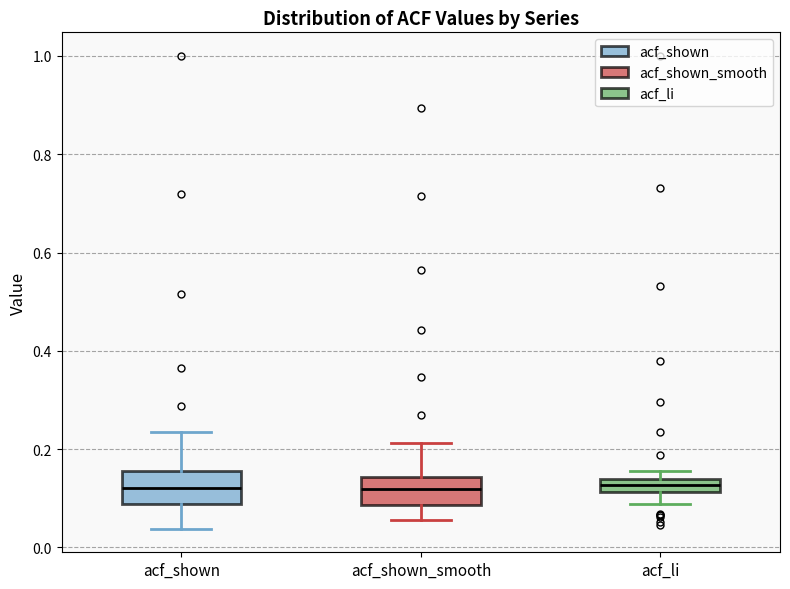

Where does the upper whisker of the box for acf_shown end on the y-axis? The values are not printed on the chart, so give them approximately, as read against the axis.

0.24